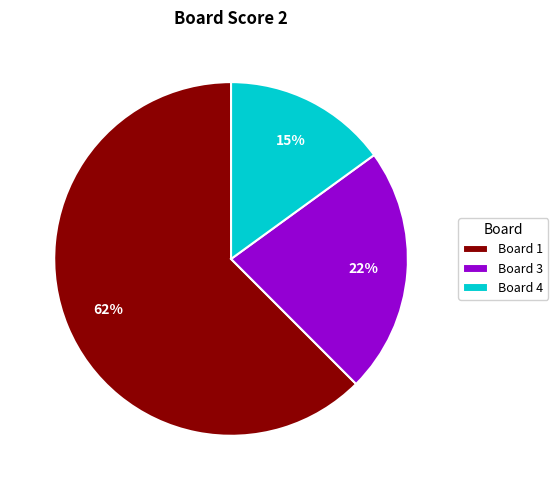

To the nearest percent, what is the average slice percentage?

33%